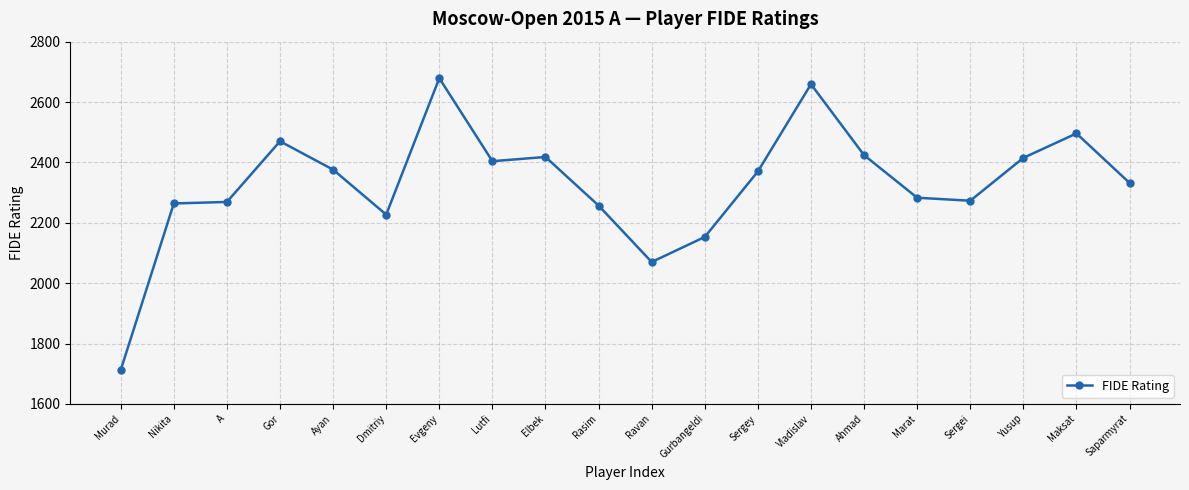

Which has a higher value, Vladislav or Marat?

Vladislav